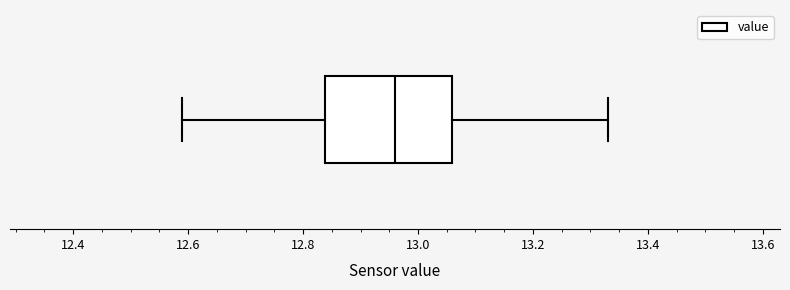

Transcribe this box plot: give where the median line is, the range the box spans, and where the two whiskers end, as read against the x-axis. The values are not printed on the chart, so give them approximately, as read against the axis.

median 12.96, box 12.84 to 13.06, whiskers 12.60 to 13.34